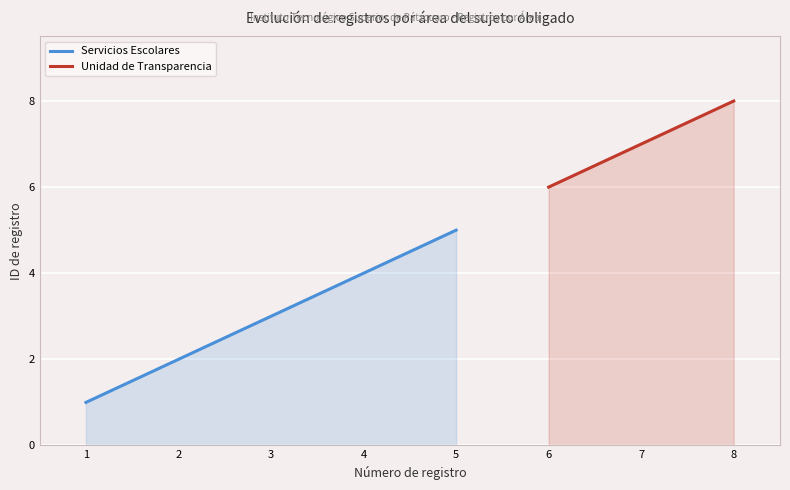

Which category has the lowest value in the Unidad de Transparencia series?

6